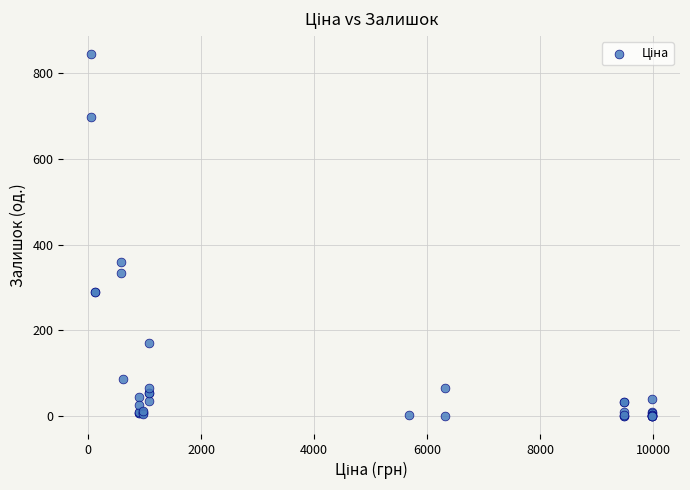

What Y value in the scatter plot is closest to 422?

359